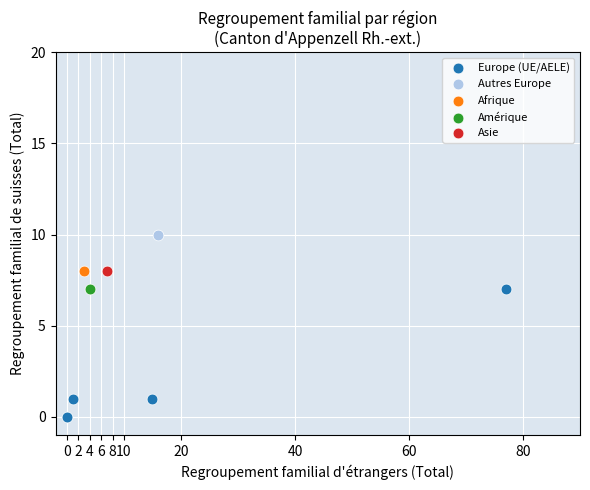

What are all the series names shown in the legend?

Europe (UE/AELE), Autres Europe, Afrique, Amérique, Asie